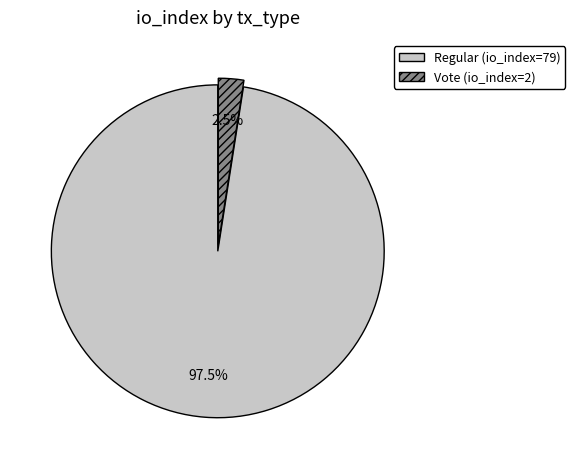

Is there a majority slice in this chart?

Yes